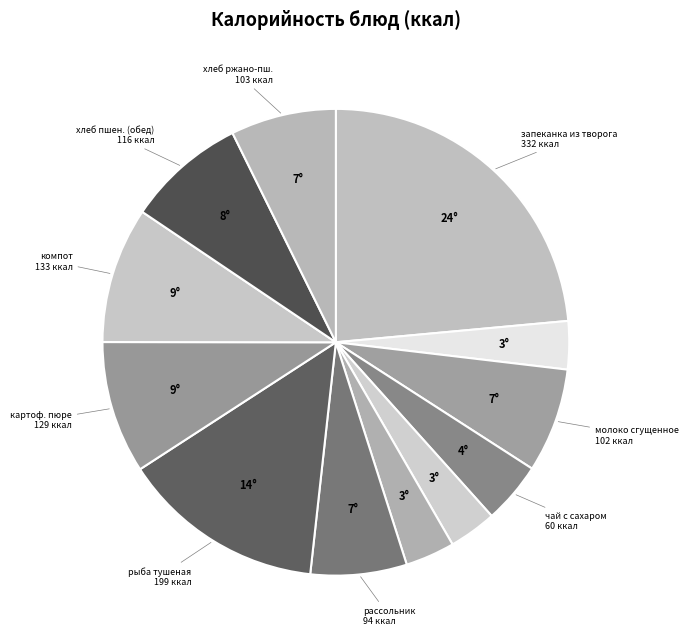

How many slices are in this pie chart?

12